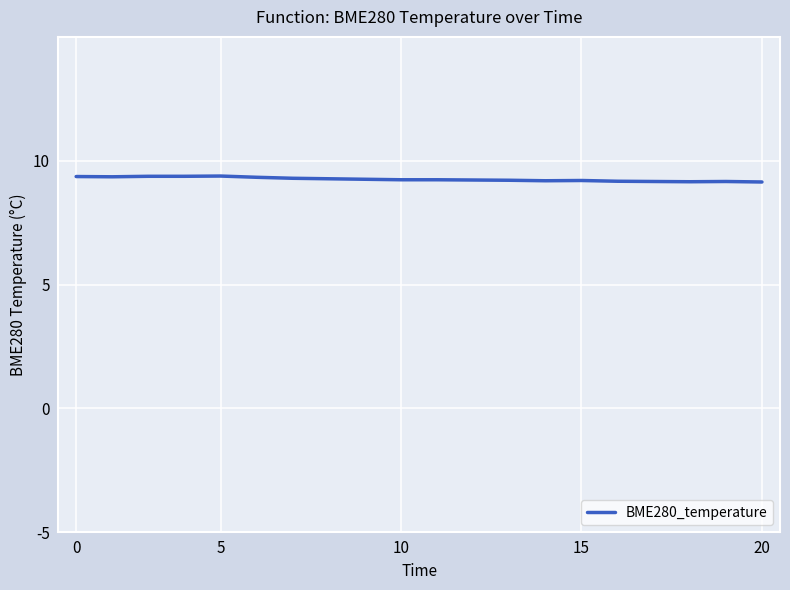

What is the minimum value shown in the chart?

9.1